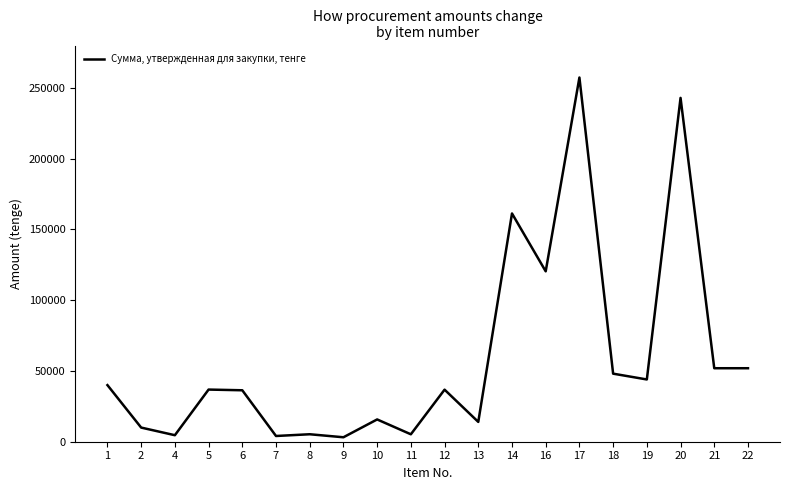

What is the greatest value displayed?

257400